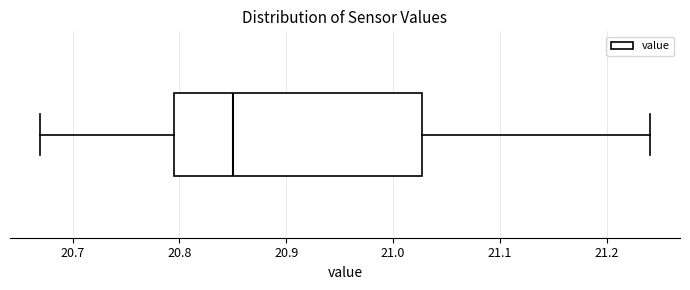

Where is the right edge of the box on the x-axis? The values are not printed on the chart, so give them approximately, as read against the axis.

21.03